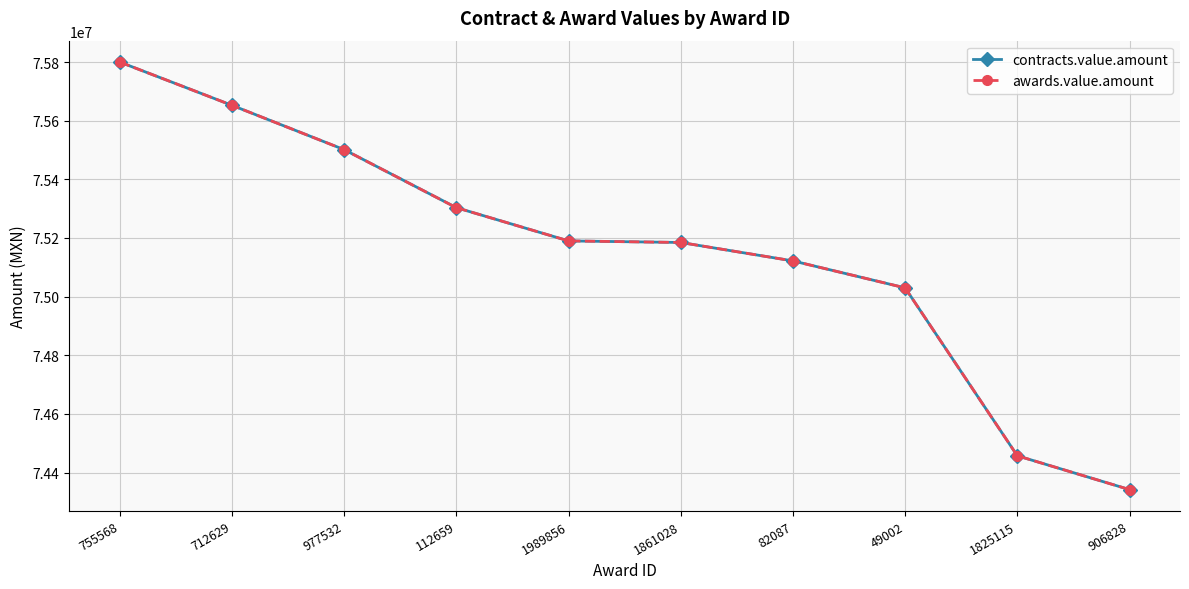

Is this an area chart (filled region under the line)?

No